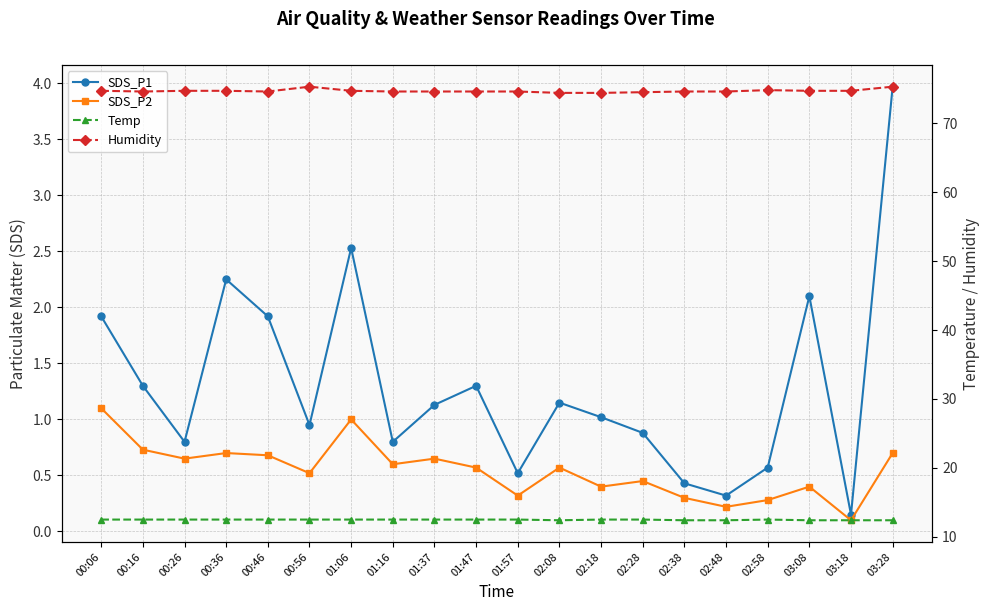

Reading left to right, list all the values displayed in this chart.

SDS_P1: 00:06=1.9	00:16=1.3	00:26=0.8	00:36=2.2	00:46=1.9	00:56=0.9	01:06=2.5	01:16=0.8	01:37=1.1	01:47=1.3	01:57=0.5	02:08=1.1	02:18=1.0	02:28=0.9	02:38=0.4	02:48=0.3	02:58=0.6	03:08=2.1	03:18=0.1	03:28=4.0
SDS_P2: 00:06=1.1	00:16=0.7	00:26=0.7	00:36=0.7	00:46=0.7	00:56=0.5	01:06=1.0	01:16=0.6	01:37=0.7	01:47=0.6	01:57=0.3	02:08=0.6	02:18=0.4	02:28=0.5	02:38=0.3	02:48=0.2	02:58=0.3	03:08=0.4	03:18=0.1	03:28=0.7
Temp: 00:06=12.5	00:16=12.5	00:26=12.5	00:36=12.5	00:46=12.5	00:56=12.5	01:06=12.5	01:16=12.5	01:37=12.5	01:47=12.5	01:57=12.5	02:08=12.4	02:18=12.5	02:28=12.5	02:38=12.4	02:48=12.4	02:58=12.5	03:08=12.4	03:18=12.4	03:28=12.4
Humidity: 00:06=74.7	00:16=74.6	00:26=74.7	00:36=74.7	00:46=74.6	00:56=75.3	01:06=74.7	01:16=74.6	01:37=74.6	01:47=74.6	01:57=74.6	02:08=74.4	02:18=74.4	02:28=74.5	02:38=74.6	02:48=74.6	02:58=74.8	03:08=74.7	03:18=74.7	03:28=75.3